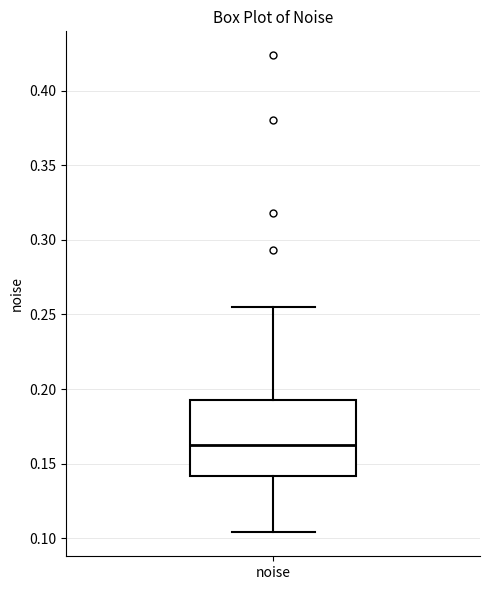

Where is the lower edge of the box for noise on the y-axis? The values are not printed on the chart, so give them approximately, as read against the axis.

0.140